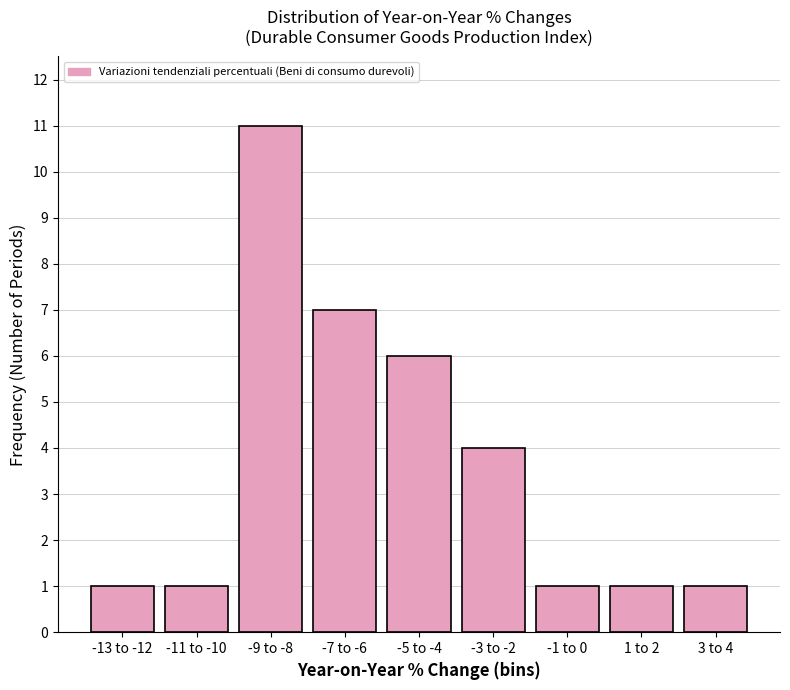

Reading right to left, extract all data points from this chart.

3 to 4=1	1 to 2=1	-1 to 0=1	-3 to -2=4	-5 to -4=6	-7 to -6=7	-9 to -8=11	-11 to -10=1	-13 to -12=1